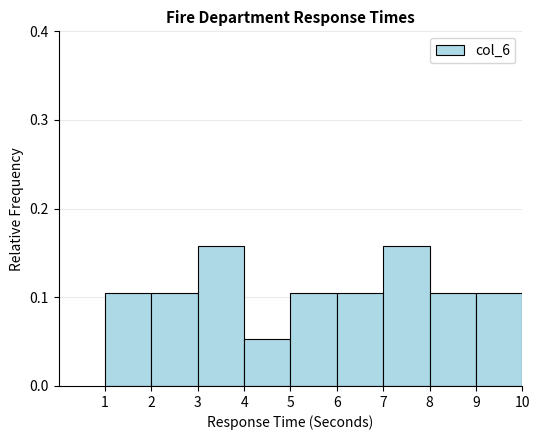

How tall is the bar that spans 6 to 7 on the x-axis? The values are not printed on the chart, so give them approximately, as read against the axis.

0.11